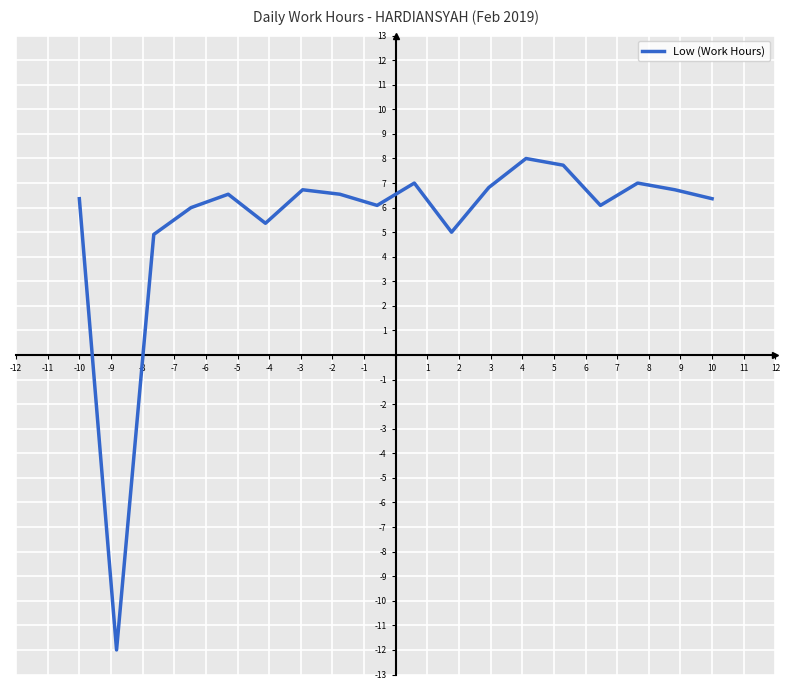

What is the maximum value shown in the chart?

8.0